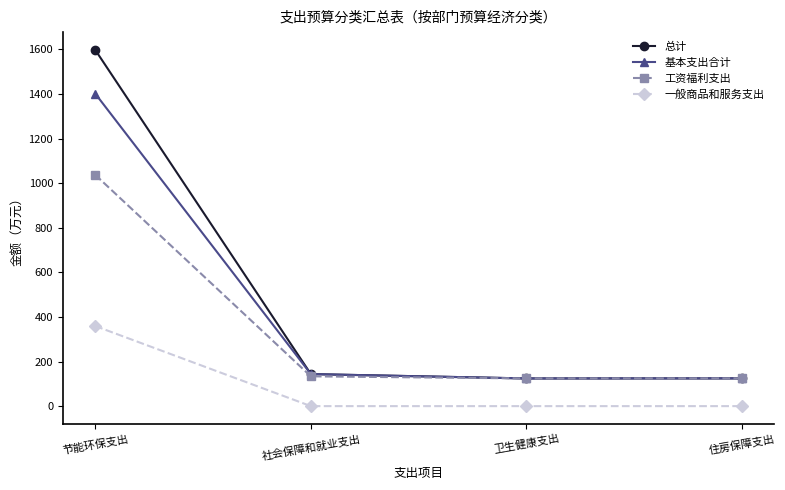

True or false: 总计 has more than 1 interior local peaks.

False